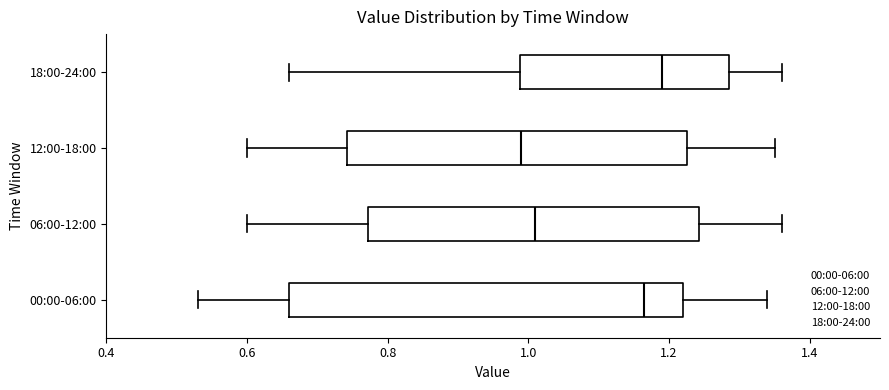

Reading bottom to top, read every box against the x-axis: the position of its median line, the range the box covers, and the ends of its whiskers. The values are not printed on the chart, so give them approximately, as read against the axis.

00:00-06:00: median 1.16, box 0.66 to 1.22, whiskers 0.54 to 1.34
06:00-12:00: median 1.02, box 0.78 to 1.24, whiskers 0.60 to 1.36
12:00-18:00: median 1.00, box 0.74 to 1.22, whiskers 0.60 to 1.36
18:00-24:00: median 1.20, box 0.98 to 1.28, whiskers 0.66 to 1.36